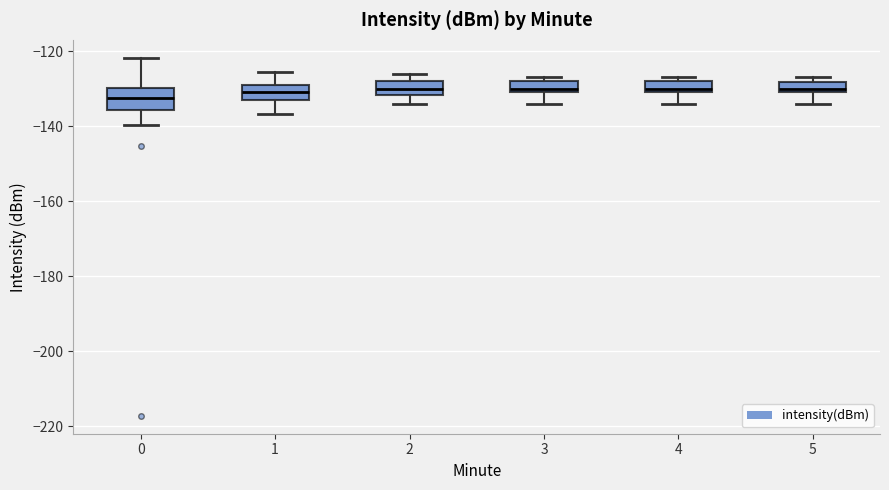

Where is the upper edge of the box at x = 3 on the y-axis? The values are not printed on the chart, so give them approximately, as read against the axis.

-128